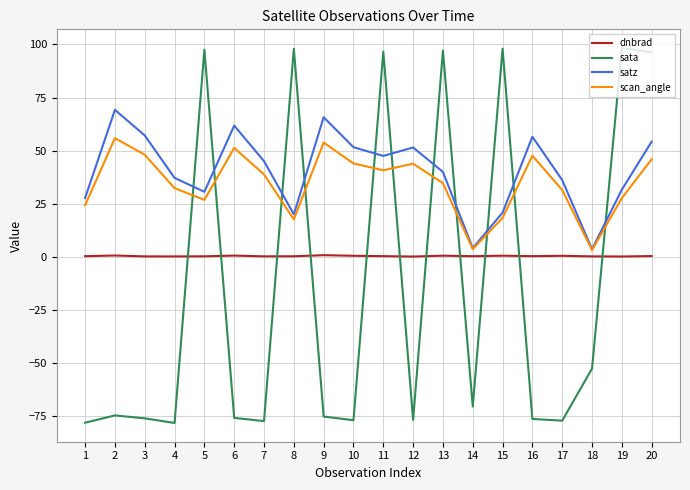

Is it true that sata equals -115.7 at 4?

False